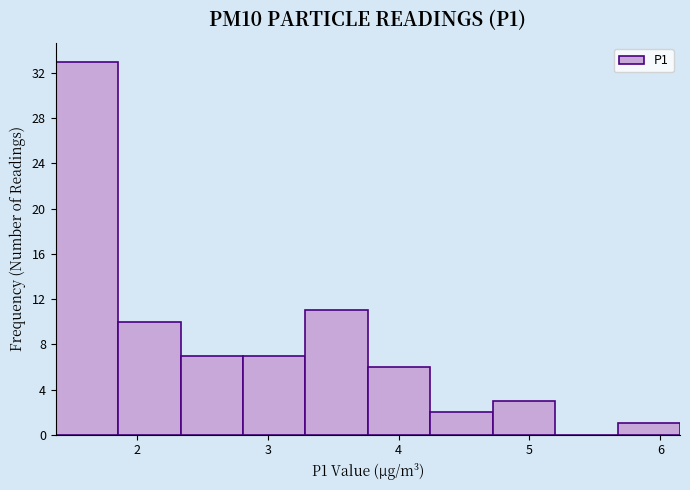

Reading left to right, list every bar in this chart as the range it spans on the x-axis followed by its height. Neither the bar edges nor the heights are printed on the chart, so give them approximately, as read against the axes.

1.4 to 1.9: 33
1.9 to 2.3: 10
2.3 to 2.8: 7
2.8 to 3.3: 7
3.3 to 3.8: 11
3.8 to 4.2: 6
4.2 to 4.7: 2
4.7 to 5.2: 3
5.2 to 5.7: 0
5.7 to 6.2: 1